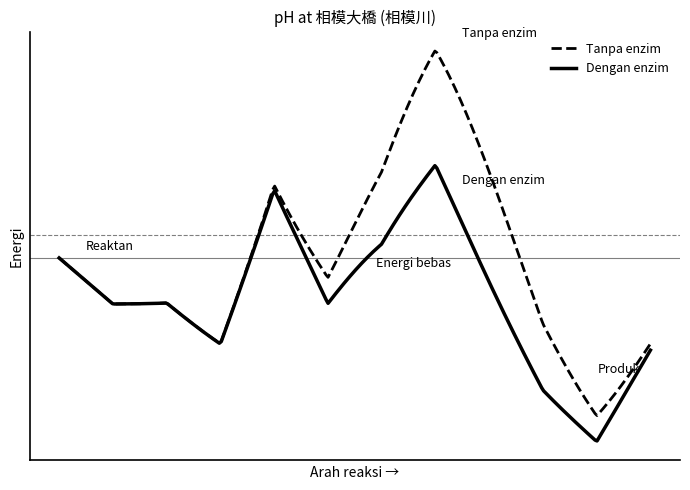

What are all the series names shown in the legend?

Tanpa enzim, Dengan enzim